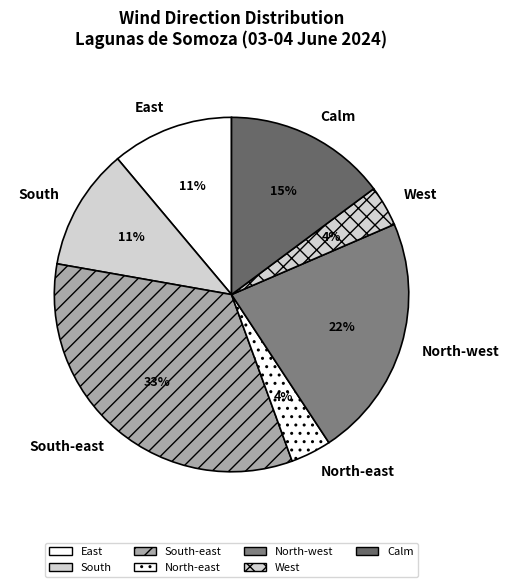

Which slice is the largest?

South-east